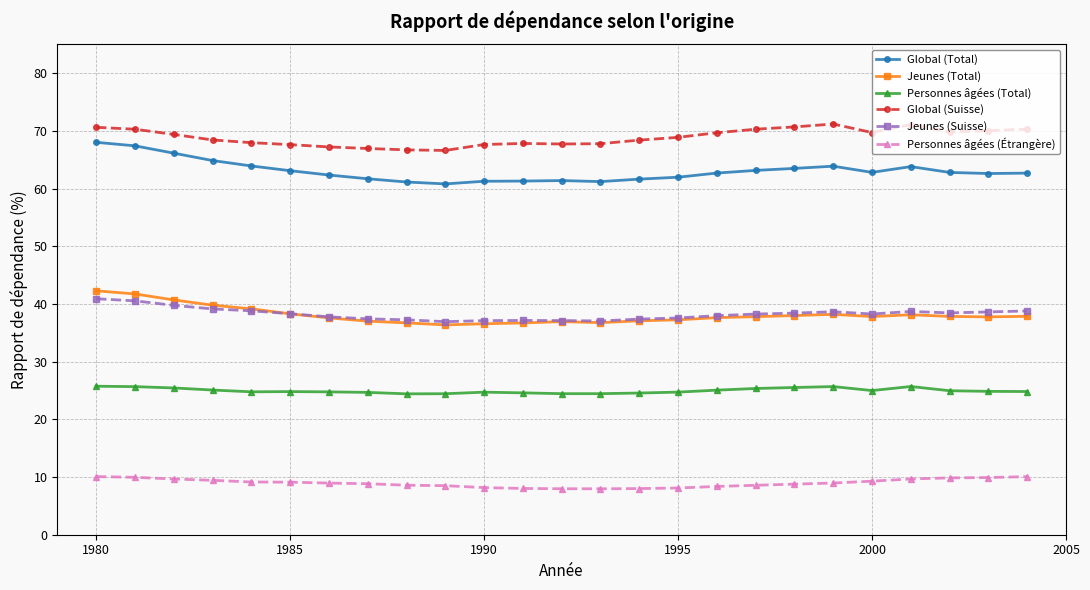

Which series has the largest total across all categories?

Global (Suisse)